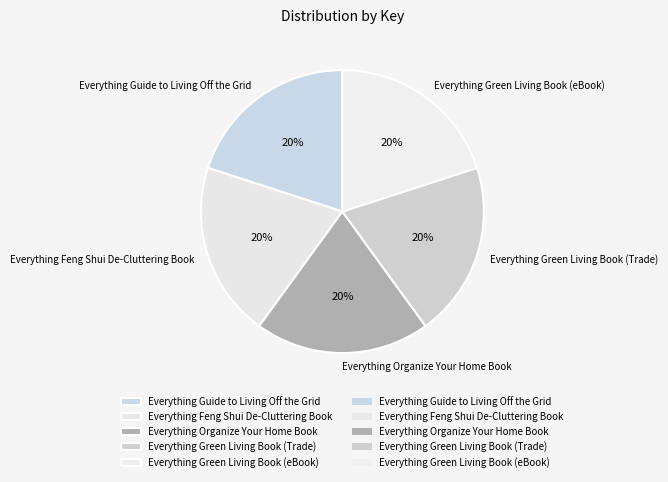

Does Everything Feng Shui De-Cluttering Book account for over 50% of the chart?

No